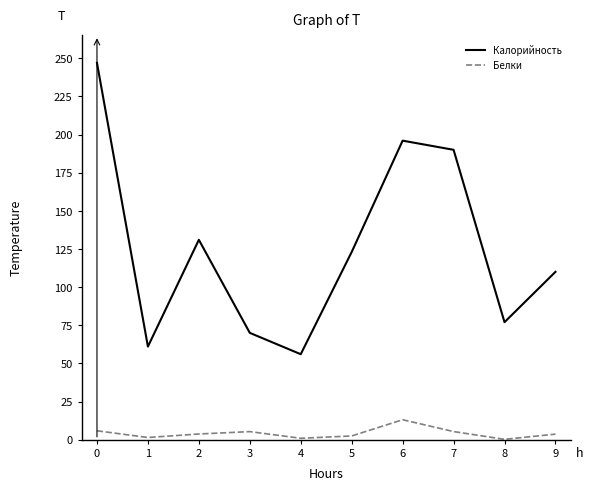

Rank the series at 8 from highest to lowest value.

Калорийность, Белки